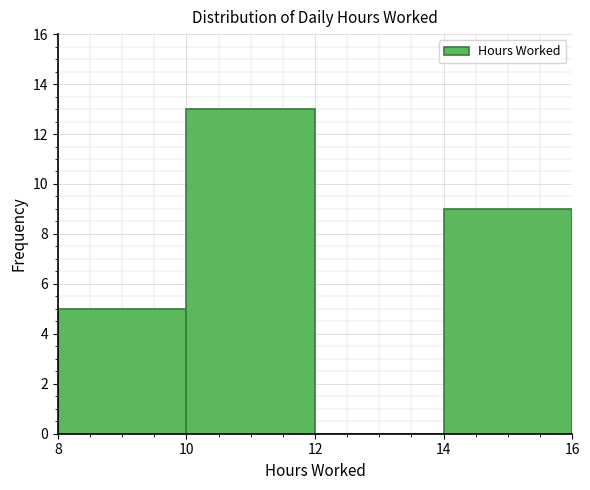

Reading left to right, list every bar in this chart as the range it spans on the x-axis followed by its height. The values are not printed on the chart, so give them approximately, as read against the axis.

8 to 10: 5
10 to 12: 13
12 to 14: 0
14 to 16: 9